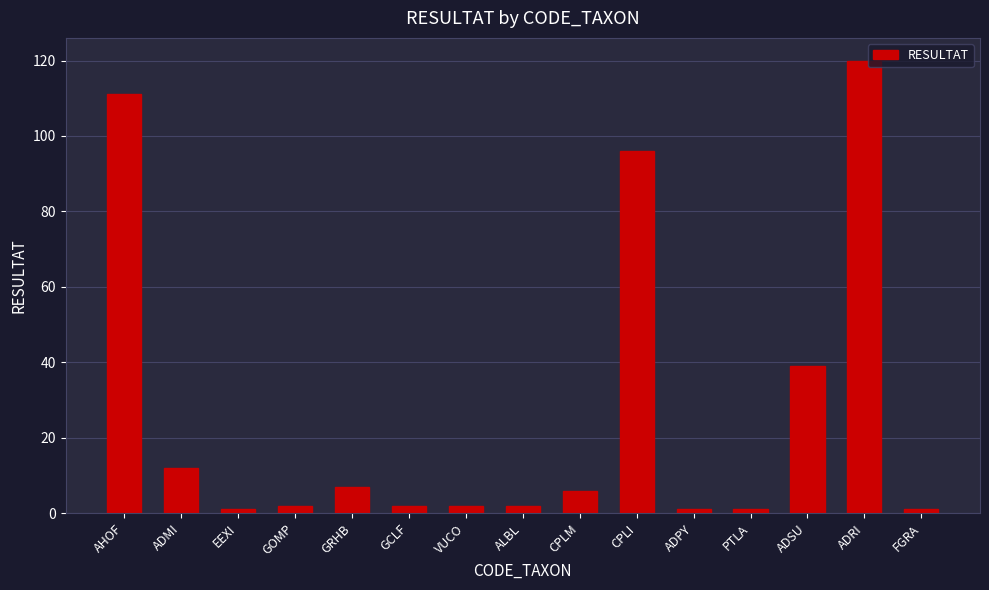

Are the bars horizontal?

No